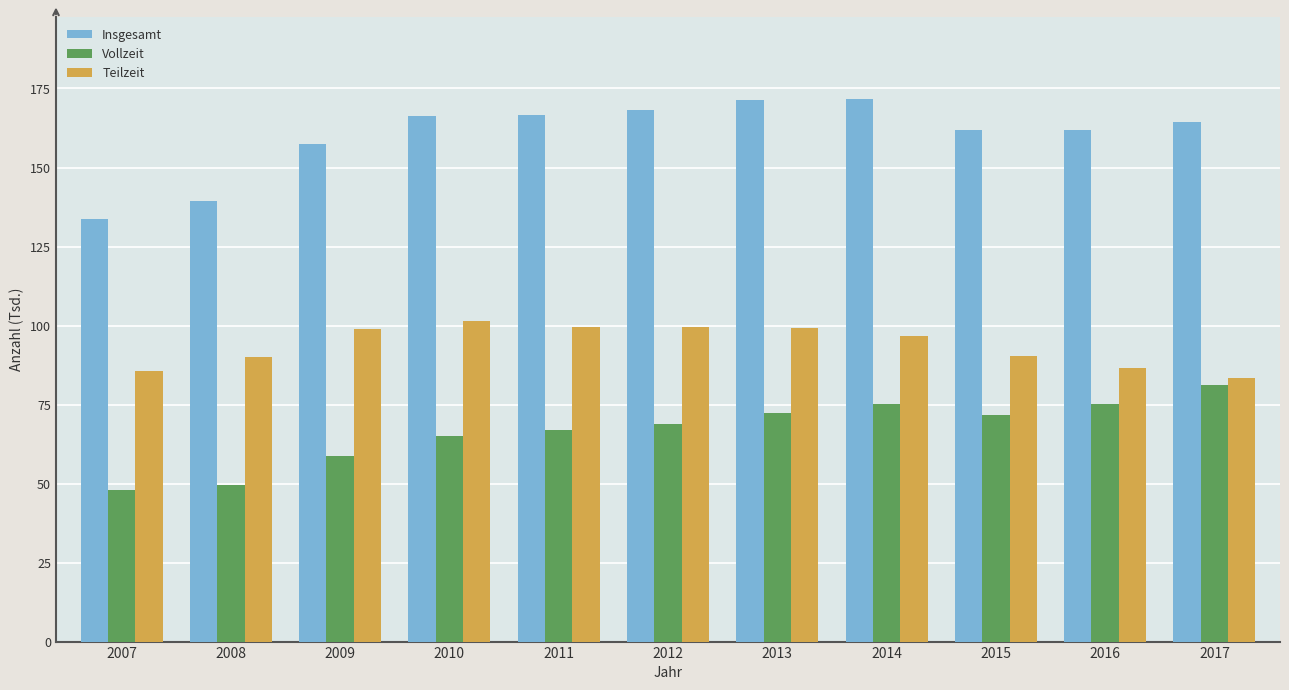

Does the chart contain any negative values?

No